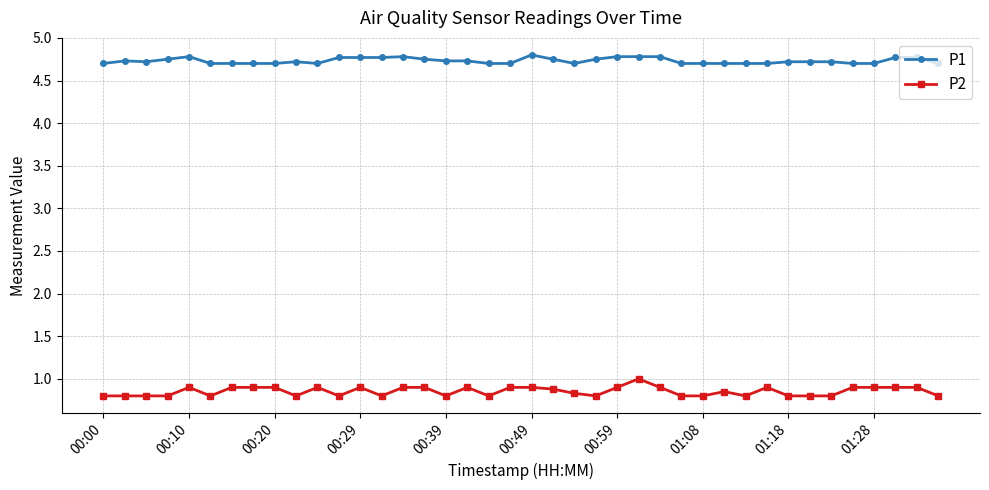

Which series has the widest spread of values?

P2